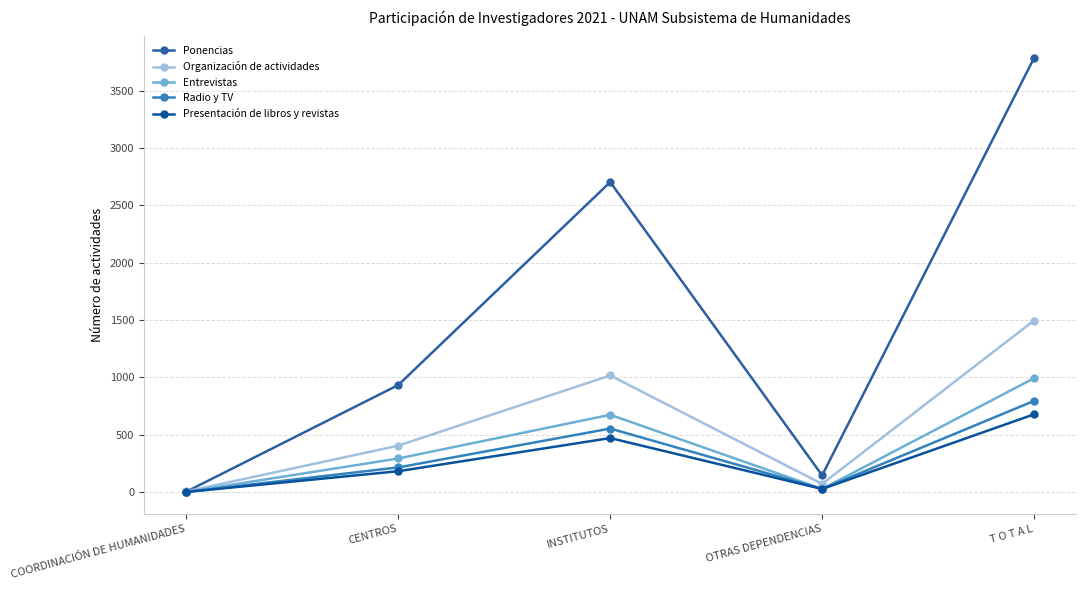

Between which two adjacent categories do Organización de actividades and Ponencias first intersect?

COORDINACIÓN DE HUMANIDADES and CENTROS